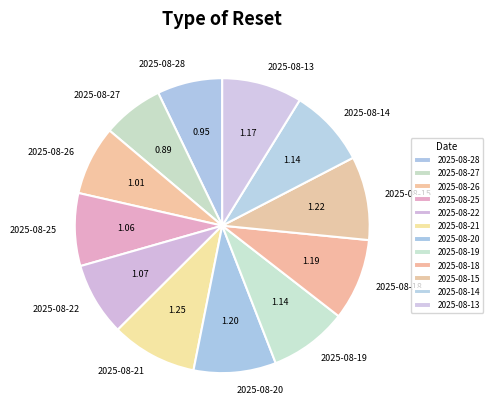

Is 2025-08-15 the majority of the pie?

No